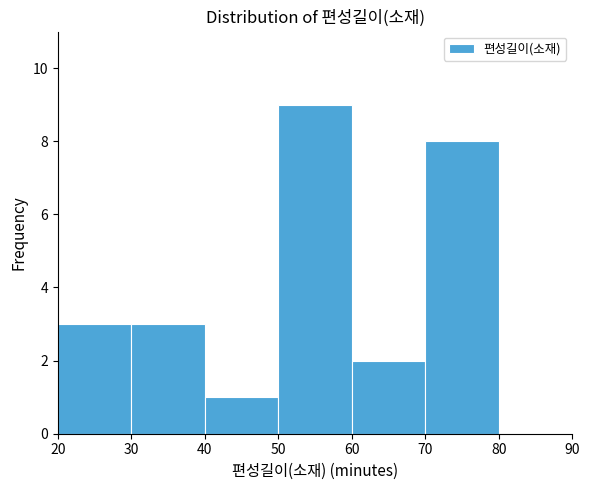

Reading left to right, list every bar in this chart as the range it spans on the x-axis followed by its height. The values are not printed on the chart, so give them approximately, as read against the axis.

20 to 30: 3
30 to 40: 3
40 to 50: 1
50 to 60: 9
60 to 70: 2
70 to 80: 8
80 to 90: 0